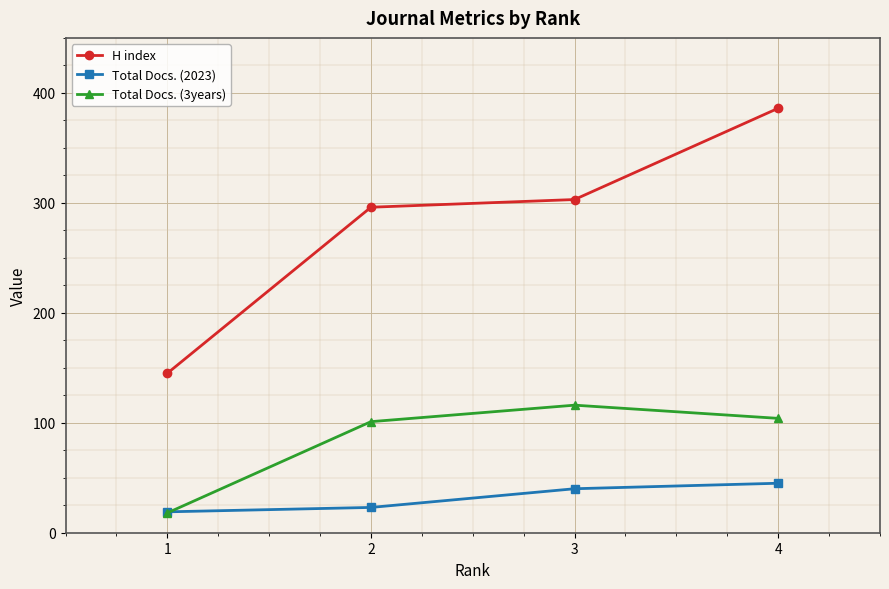

What is the minimum value for Total Docs. (2023)?

19